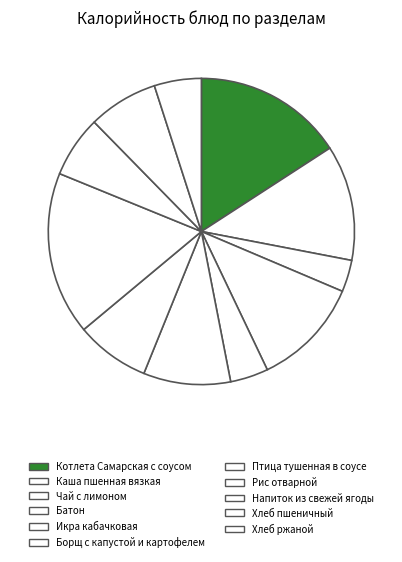

Does any single category account for the majority?

No